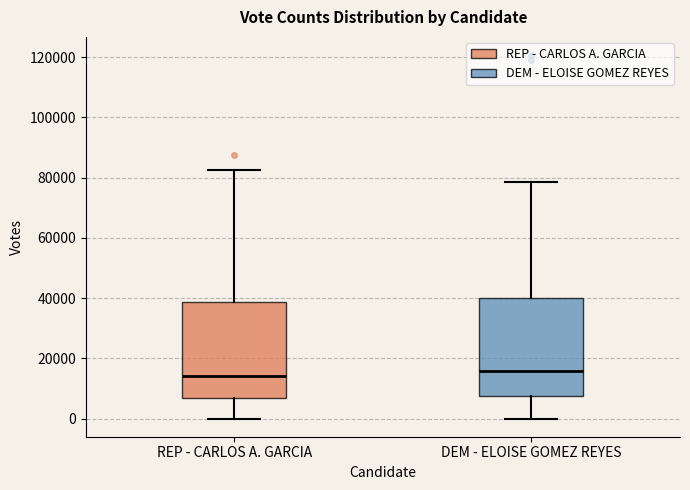

Reading left to right, transcribe this box plot: for each box, give where its median line is, the range the box spans, and where its two whiskers end, as read against the y-axis. The values are not printed on the chart, so give them approximately, as read against the axis.

REP - CARLOS A. GARCIA: median 14000, box 6000 to 38000, whiskers 0 to 82000
DEM - ELOISE GOMEZ REYES: median 16000, box 8000 to 40000, whiskers 0 to 78000